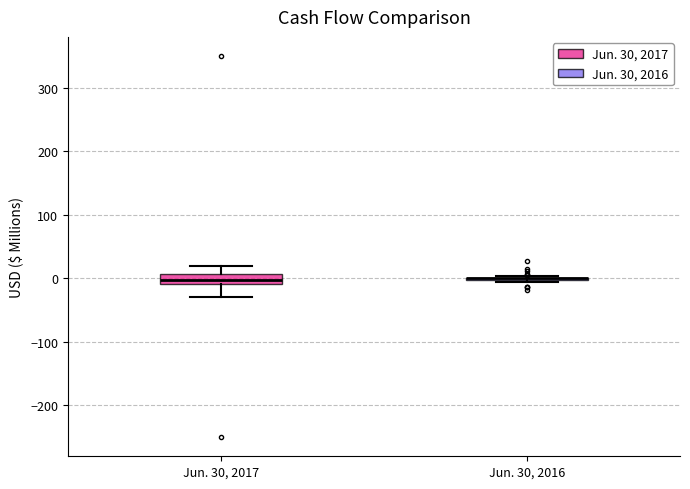

Comparing the boxes themselves (not the whiskers), which one is the tallest?

Jun. 30, 2017